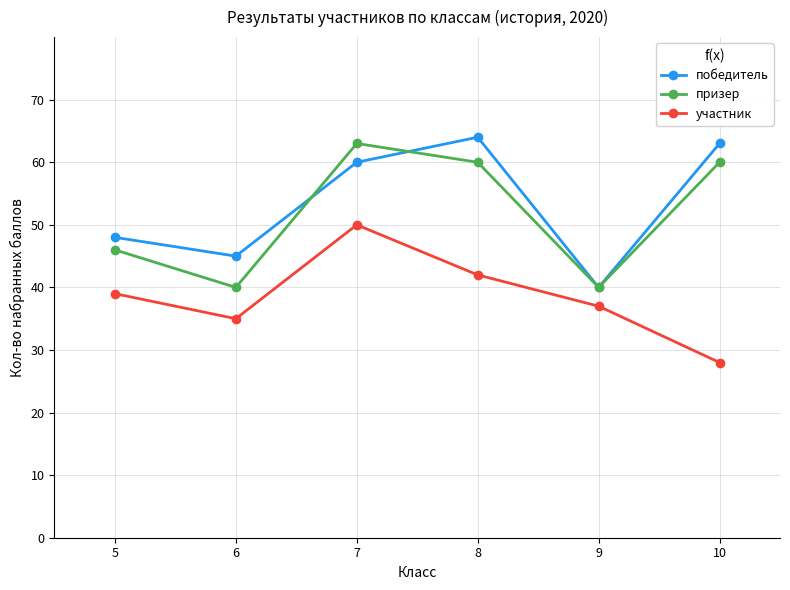

What is the difference between the maximum and minimum values in the участник series?

22